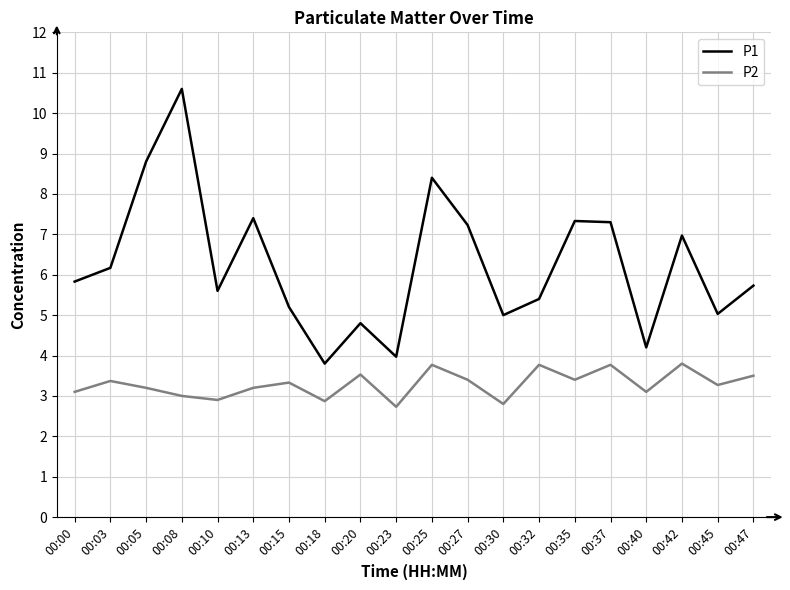

How many series are shown in this chart?

2